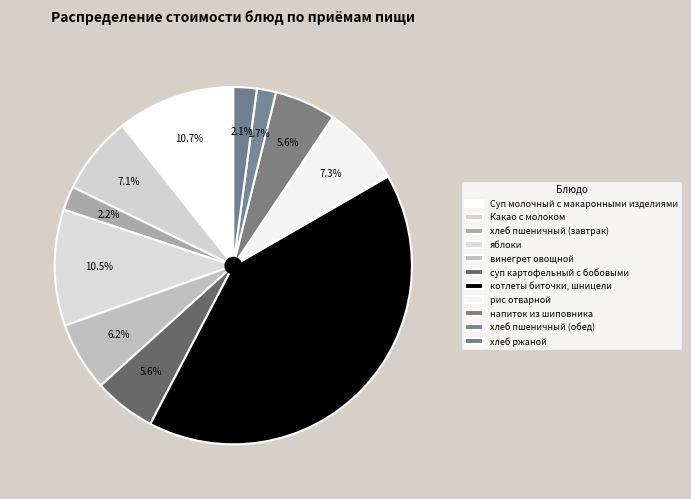

Count the number of slices in the pie.

11